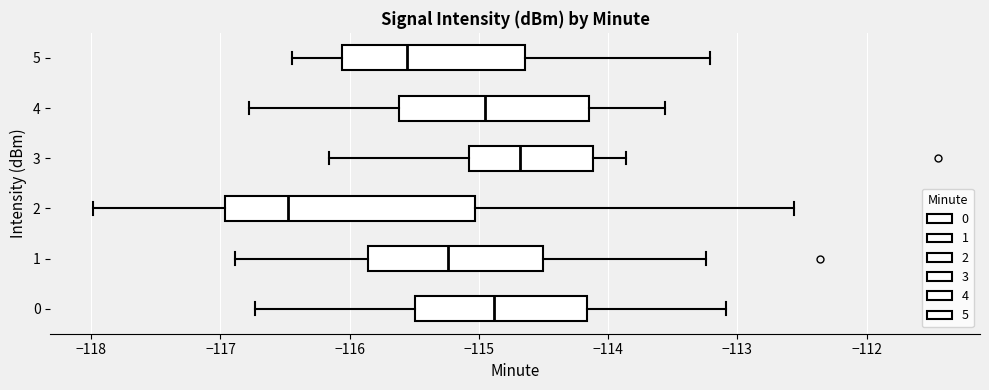

Where is the left edge of the box at y = 0 on the x-axis? The values are not printed on the chart, so give them approximately, as read against the axis.

-115.5